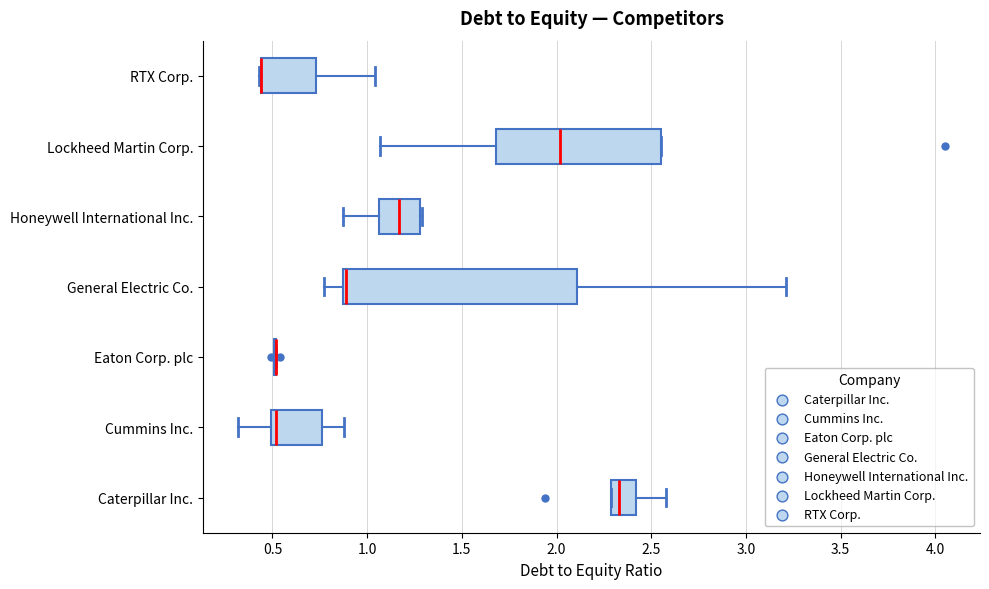

Reading bottom to top, transcribe this box plot: for each box, give where its median line is, the range the box spans, and where its two whiskers end, as read against the x-axis. The values are not printed on the chart, so give them approximately, as read against the axis.

Caterpillar Inc.: median 2.35, box 2.30 to 2.40, whiskers 2.30 to 2.60
Cummins Inc.: median 0.50 (just right of the box's left edge), box 0.50 to 0.75, whiskers 0.30 to 0.90
Eaton Corp. plc: box collapsed to a line at 0.50, whiskers 0.50 to 0.50
General Electric Co.: median 0.90, box 0.85 to 2.10, whiskers 0.75 to 3.20
Honeywell International Inc.: median 1.15, box 1.05 to 1.30, whiskers 0.85 to 1.30
Lockheed Martin Corp.: median 2.00, box 1.70 to 2.55, whiskers 1.05 to 2.55
RTX Corp.: median 0.45 (drawn on the box's left edge), box 0.45 to 0.75, whiskers 0.45 to 1.05